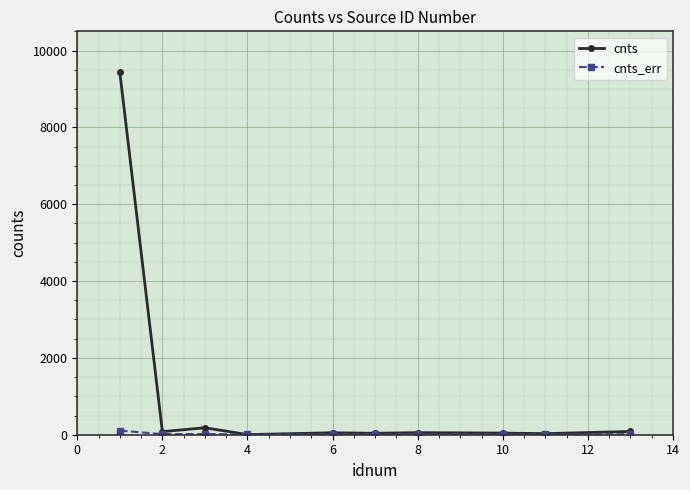

Which series has the largest total across all categories?

cnts